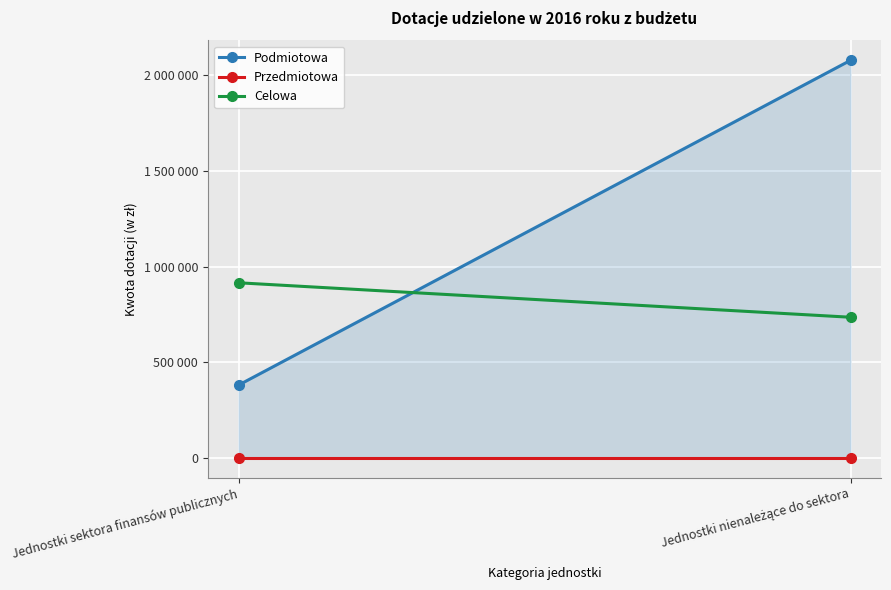

What is the label of the 2nd point from the left?

Jednostki nienależące do sektora